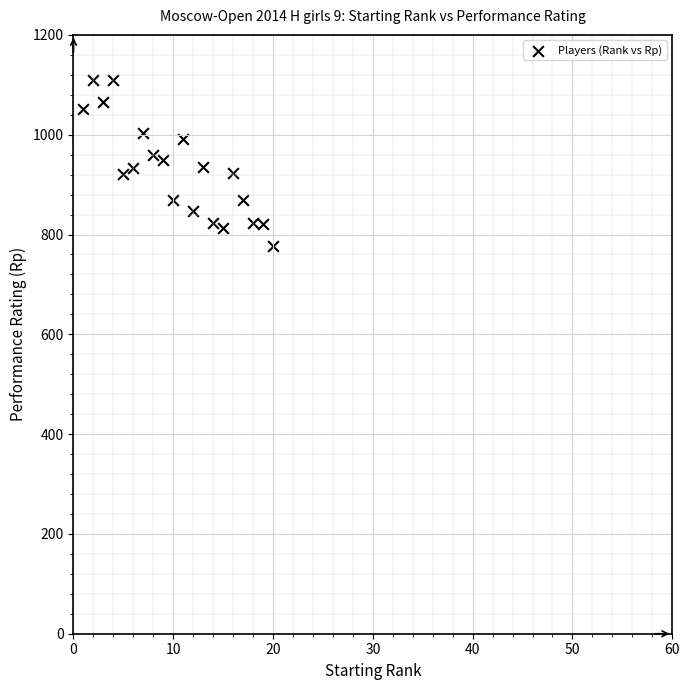

What is the range of Y values (max minus min)?

334